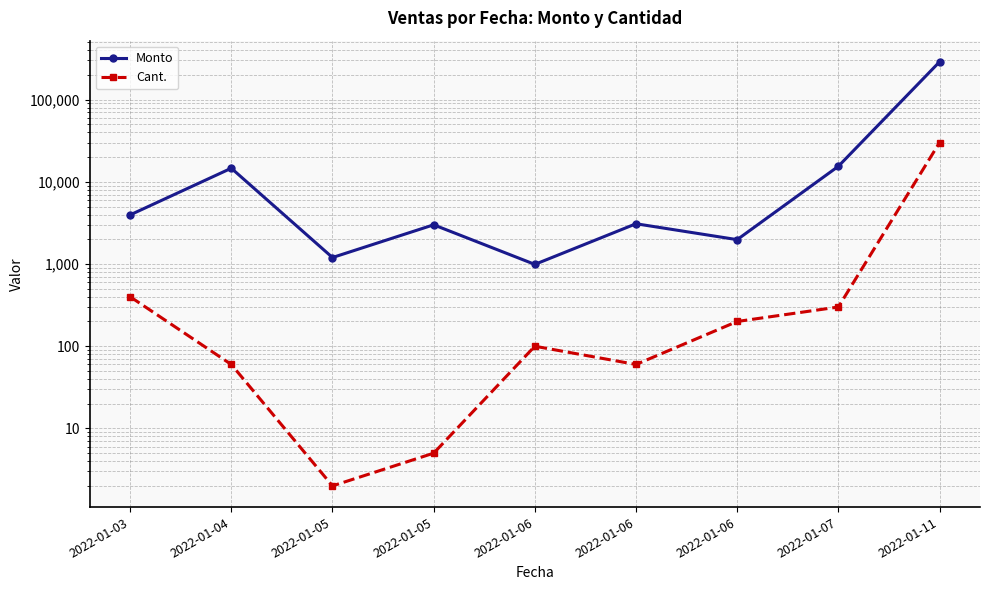

Between 2022-01-06 and 2022-01-05, which is larger?

2022-01-05